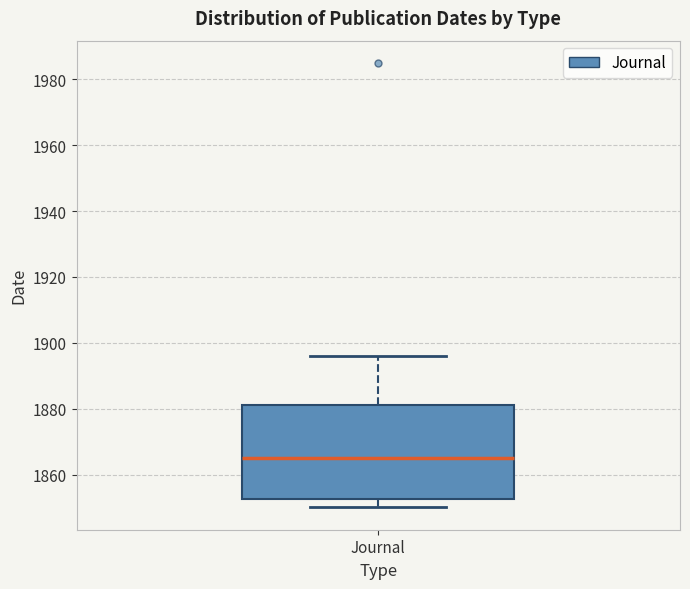

Read this box plot against the y-axis: the position of the median line, the range covered by the box, and the ends of both whiskers. The values are not printed on the chart, so give them approximately, as read against the axis.

median 1866, box 1852 to 1882, whiskers 1850 to 1896